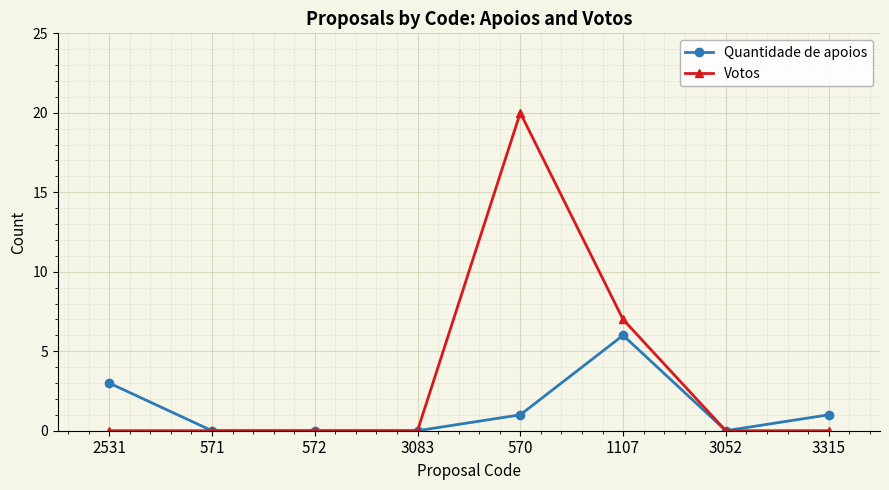

What is the label of the 8th point from the left?

3315